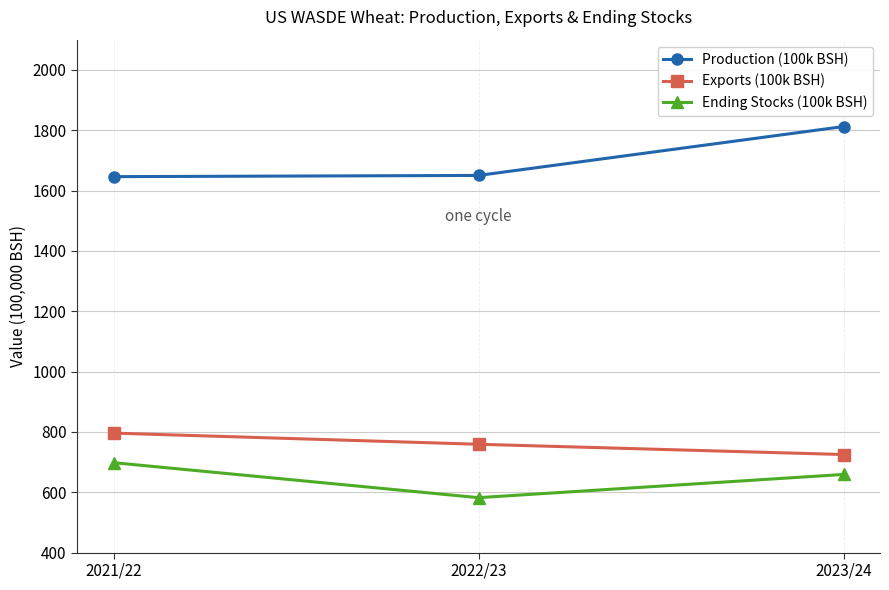

What position from the left is 2022/23?

2